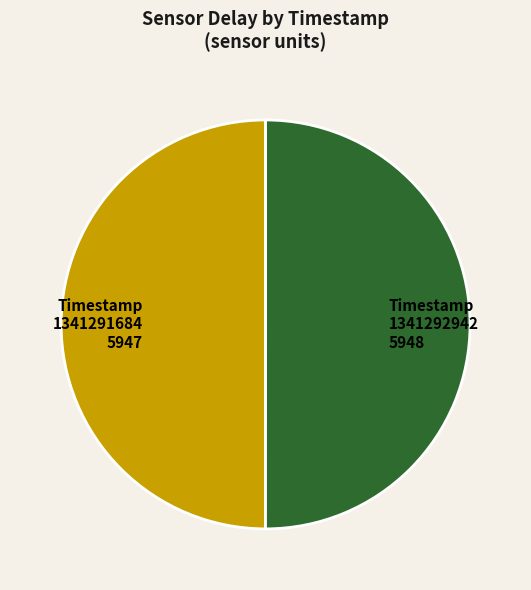

How many slices are in this pie chart?

2